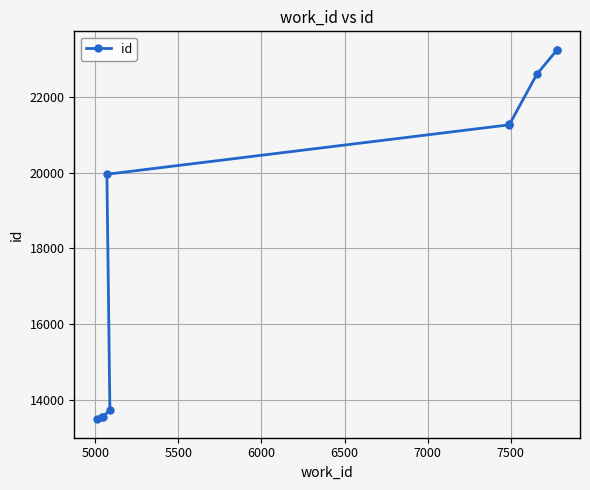

Which has a higher value, 6000 or 5500?

6000